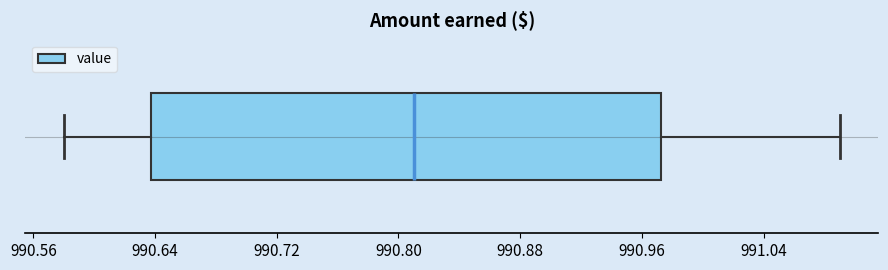

Transcribe this box plot: give where the median line is, the range the box spans, and where the two whiskers end, as read against the x-axis. The values are not printed on the chart, so give them approximately, as read against the axis.

median 990.81, box 990.64 to 990.97, whiskers 990.58 to 991.09